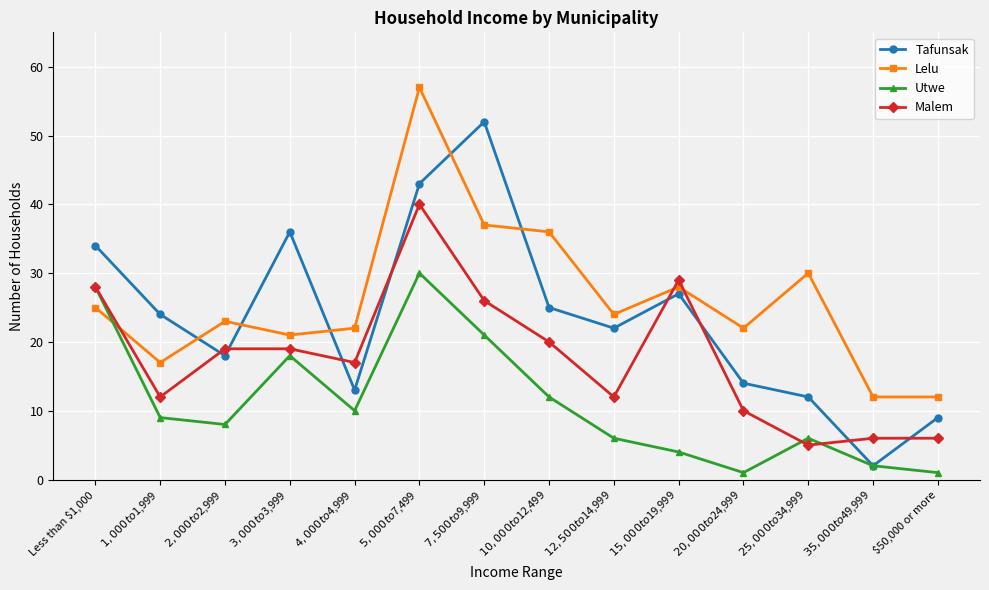

Rank the series by their average value, from lowest to highest.

Utwe, Malem, Tafunsak, Lelu